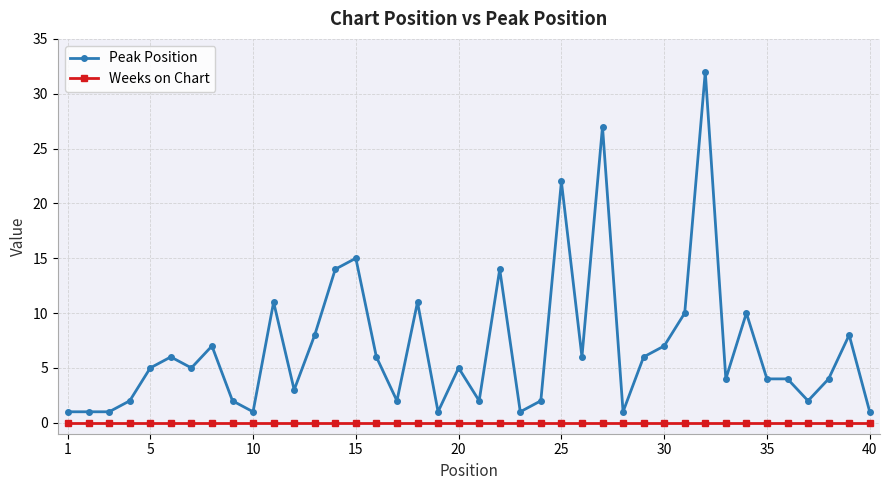

True or false: Peak Position and Weeks on Chart intersect in this chart.

False